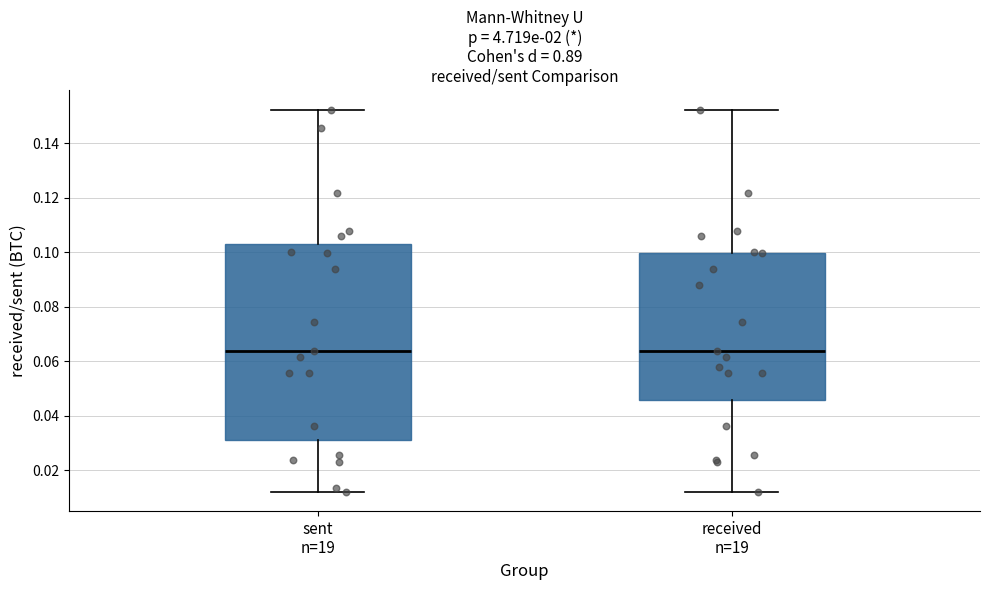

Where does the median line of the box for received n=19 sit on the y-axis? The values are not printed on the chart, so give them approximately, as read against the axis.

0.064